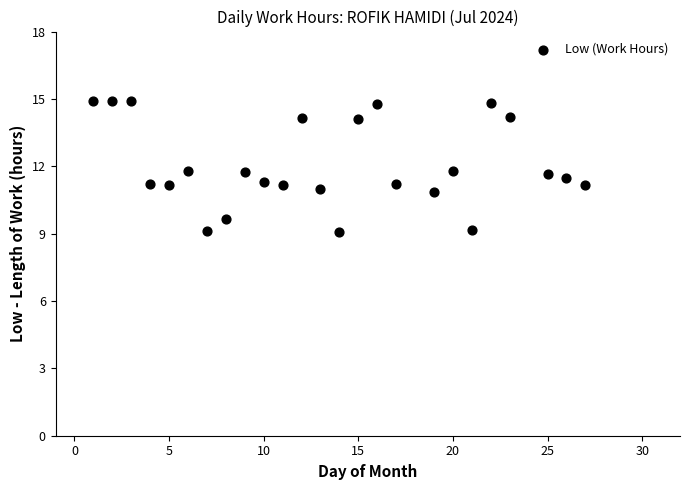

What is the range of Y values (max minus min)?

5.8